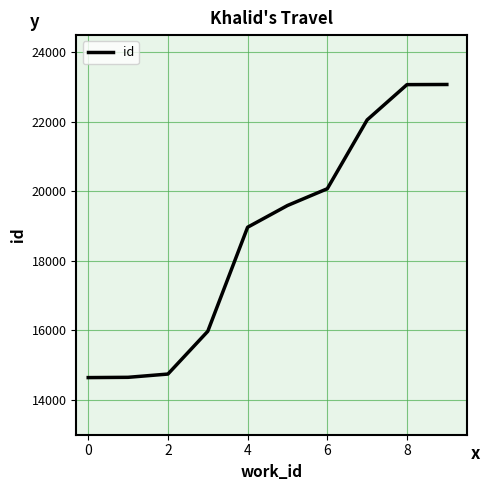

What is the greatest value displayed?

23079